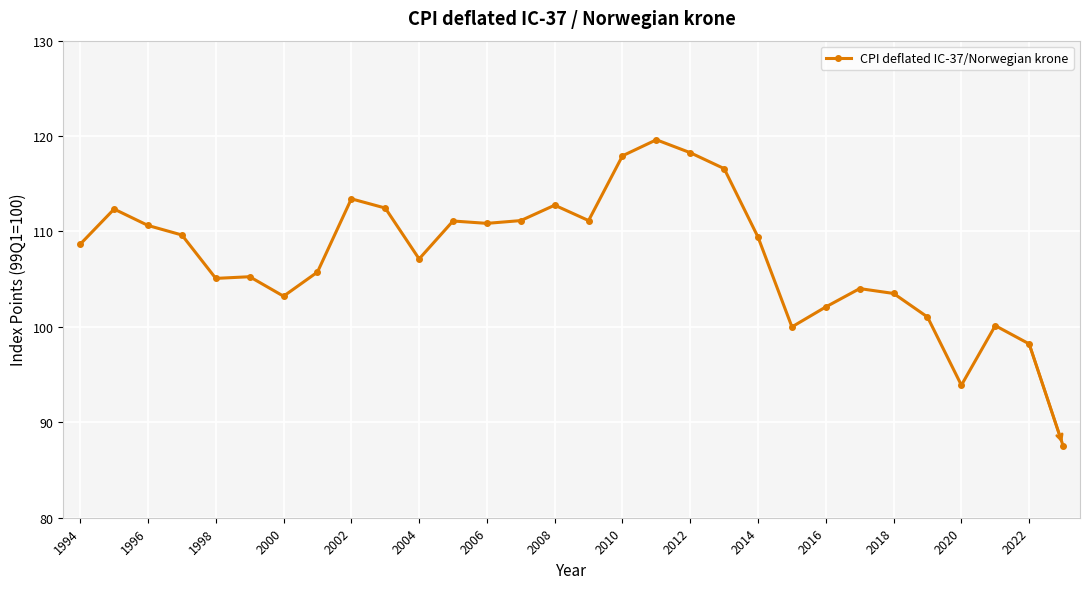

What is the difference between the second highest and second lowest values?

24.4